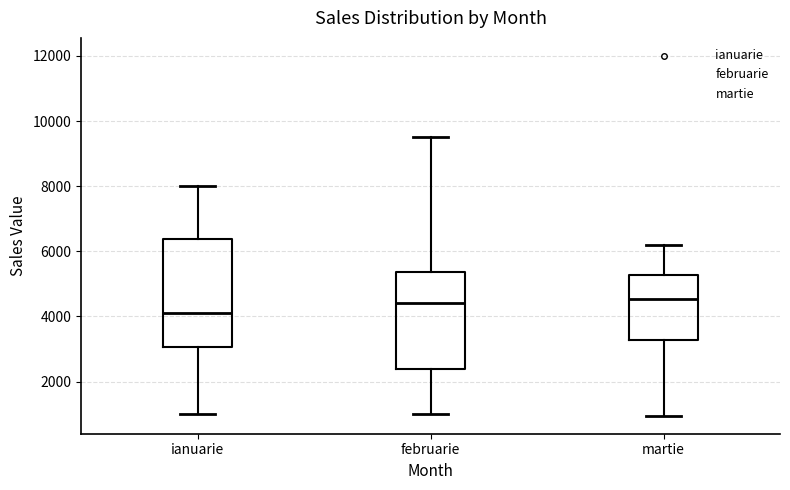

Where does the median line of the box for februarie sit on the y-axis? The values are not printed on the chart, so give them approximately, as read against the axis.

4400